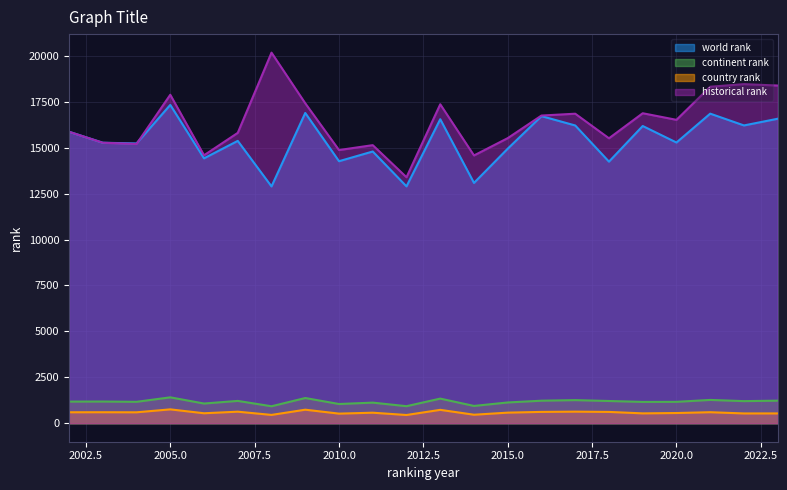

Read the continent rank value at 2004.

1164.0